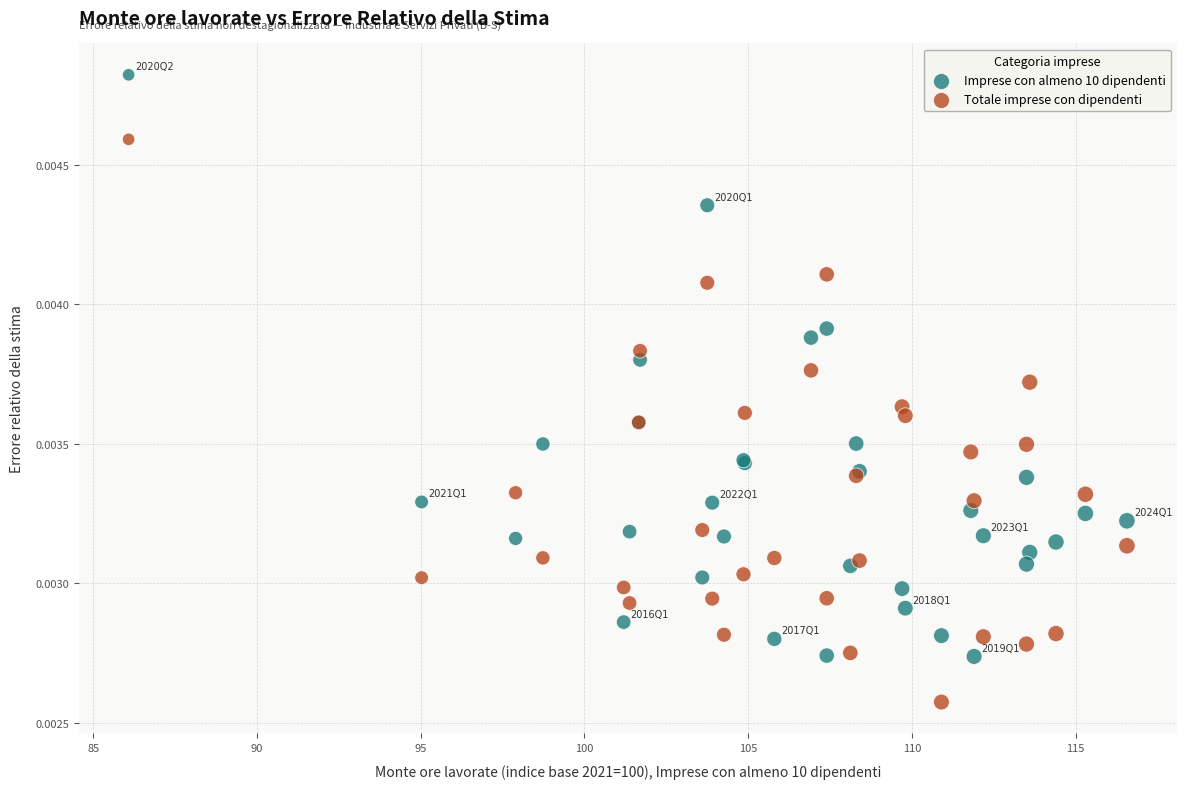

Which series contains the lowest Y value?

Totale imprese con dipendenti